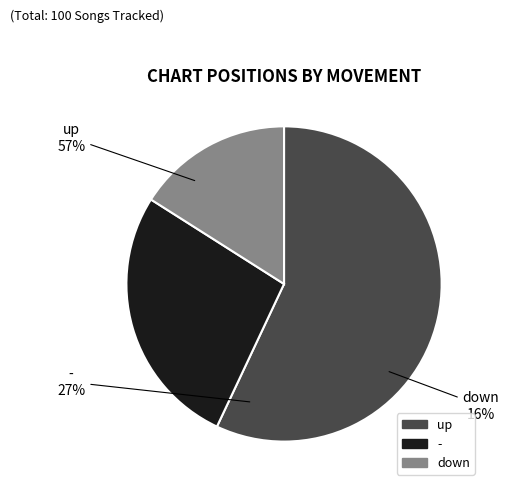

What is the largest slice in the pie chart?

up